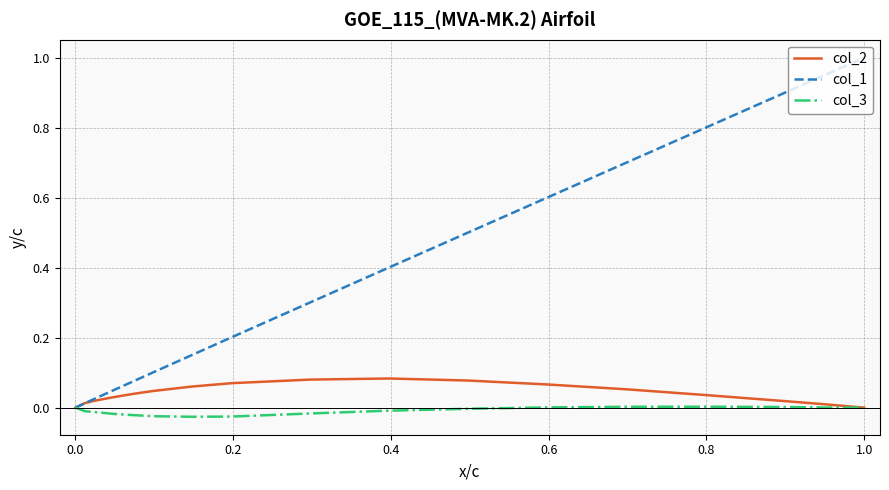

Rank the series by their maximum value, from highest to lowest.

col_1, col_2, col_3